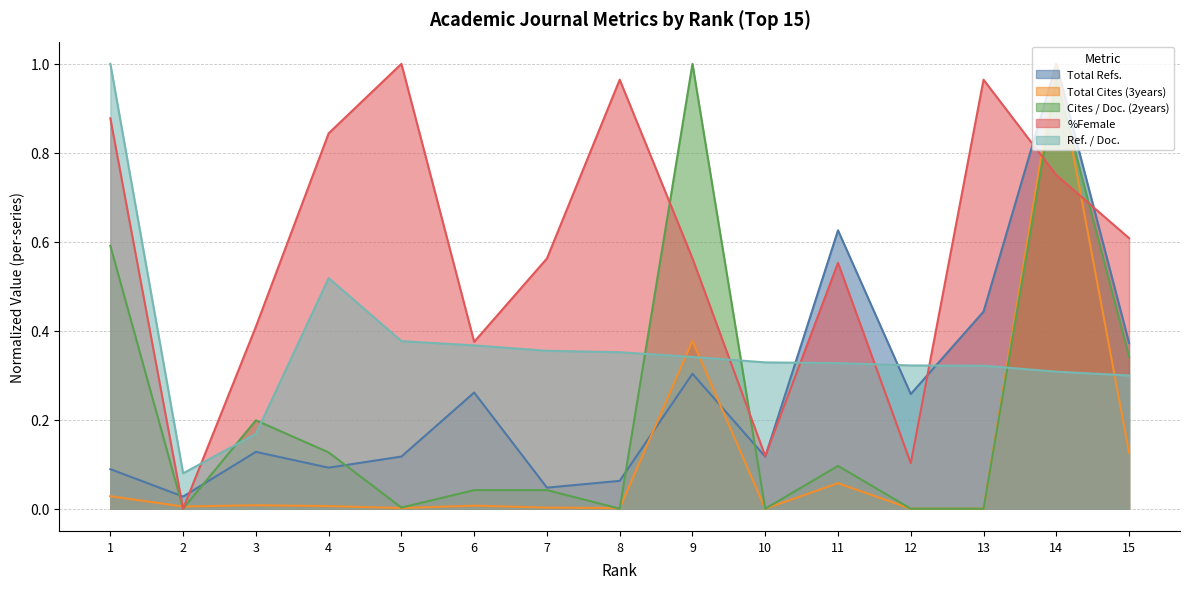

Reading left to right, what are all the values shown in this chart?

Total Refs.: 1=0.1	2=0.0	3=0.1	4=0.1	5=0.1	6=0.3	7=0.0	8=0.1	9=0.3	10=0.1	11=0.6	12=0.3	13=0.4	14=1.0	15=0.4
Total Cites (3years): 1=0.0	2=0.0	3=0.0	4=0.0	5=0.0	6=0.0	7=0.0	8=0.0	9=0.4	10=0.0	11=0.1	12=0.0	13=0.0	14=1.0	15=0.1
Cites / Doc. (2years): 1=0.6	2=0.0	3=0.2	4=0.1	5=0.0	6=0.0	7=0.0	8=0.0	9=1.0	10=0.0	11=0.1	12=0.0	13=0.0	14=1.0	15=0.3
%Female: 1=0.9	2=0.0	3=0.4	4=0.8	5=1.0	6=0.4	7=0.6	8=1.0	9=0.6	10=0.1	11=0.6	12=0.1	13=1.0	14=0.8	15=0.6
Ref. / Doc.: 1=1.0	2=0.1	3=0.2	4=0.5	5=0.4	6=0.4	7=0.4	8=0.4	9=0.3	10=0.3	11=0.3	12=0.3	13=0.3	14=0.3	15=0.3